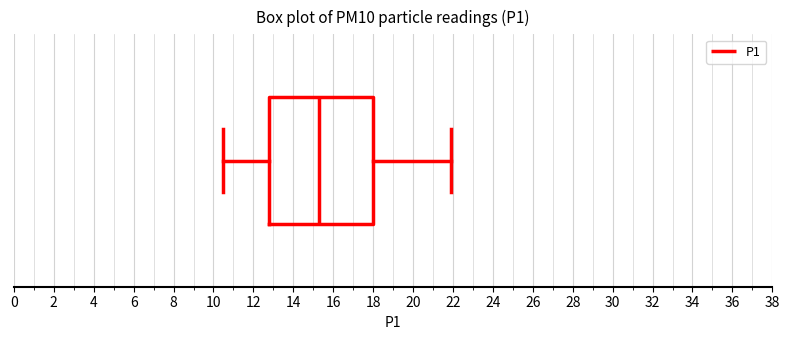

Transcribe this box plot: give where the median line is, the range the box spans, and where the two whiskers end, as read against the x-axis. The values are not printed on the chart, so give them approximately, as read against the axis.

median 15.2, box 12.8 to 18.0, whiskers 10.6 to 22.0